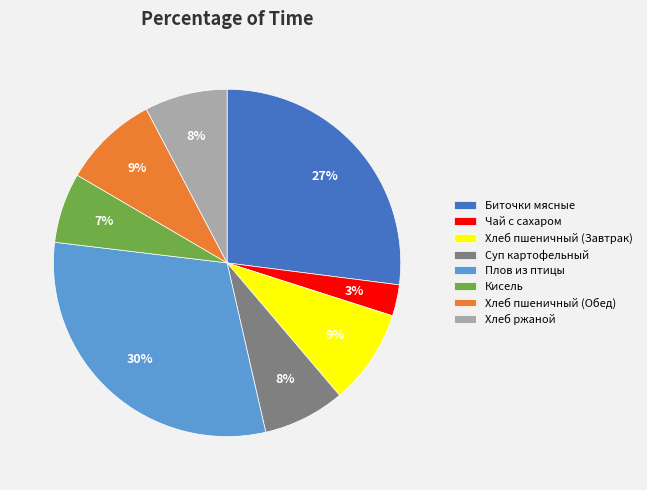

How many segments does this pie chart have?

8